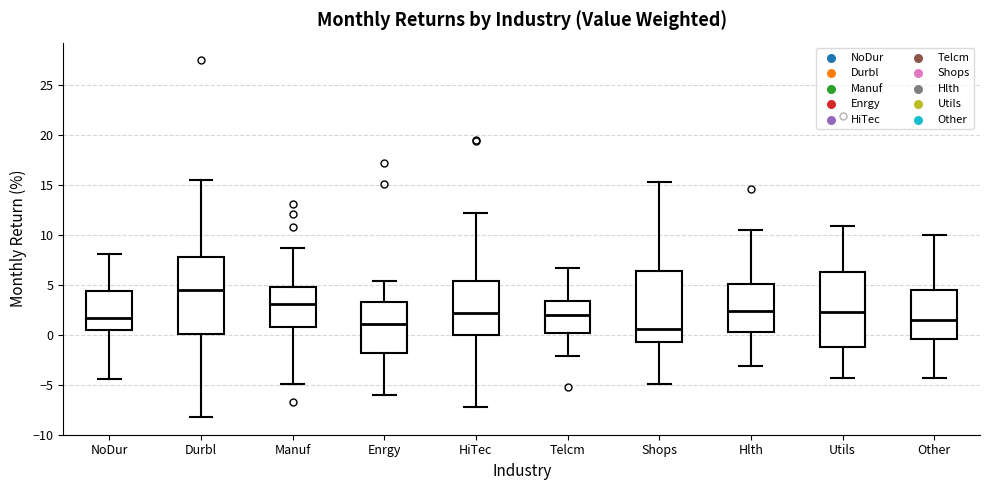

Reading left to right, transcribe this box plot: for each box, give where its median line is, the range the box spans, and where its two whiskers end, as read against the y-axis. The values are not printed on the chart, so give them approximately, as read against the axis.

NoDur: median 1.5, box 0.5 to 4.5, whiskers -4.5 to 8.0
Durbl: median 4.5, box 0.0 to 8.0, whiskers -8.0 to 15.5
Manuf: median 3.0, box 1.0 to 5.0, whiskers -5.0 to 8.5
Enrgy: median 1.0, box -2.0 to 3.5, whiskers -6.0 to 5.5
HiTec: median 2.0, box 0.0 to 5.5, whiskers -7.0 to 12.0
Telcm: median 2.0, box 0.0 to 3.5, whiskers -2.0 to 6.5
Shops: median 0.5, box -0.5 to 6.5, whiskers -5.0 to 15.5
Hlth: median 2.5, box 0.5 to 5.0, whiskers -3.0 to 10.5
Utils: median 2.0, box -1.0 to 6.5, whiskers -4.5 to 11.0
Other: median 1.5, box -0.5 to 4.5, whiskers -4.5 to 10.0